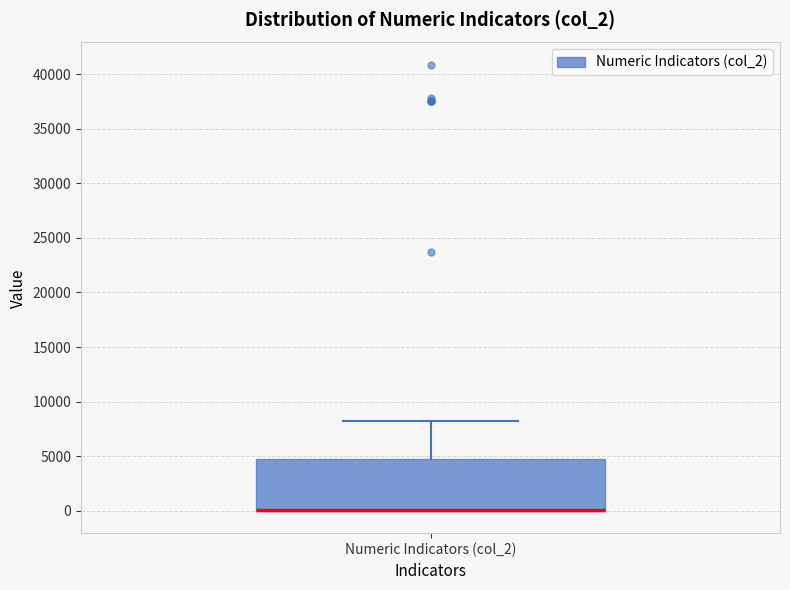

Read this box plot against the y-axis: the position of the median line, the range covered by the box, and the ends of both whiskers. The values are not printed on the chart, so give them approximately, as read against the axis.

median 0 (drawn on the box's lower edge), box 0 to 4500, whiskers 0 to 8000